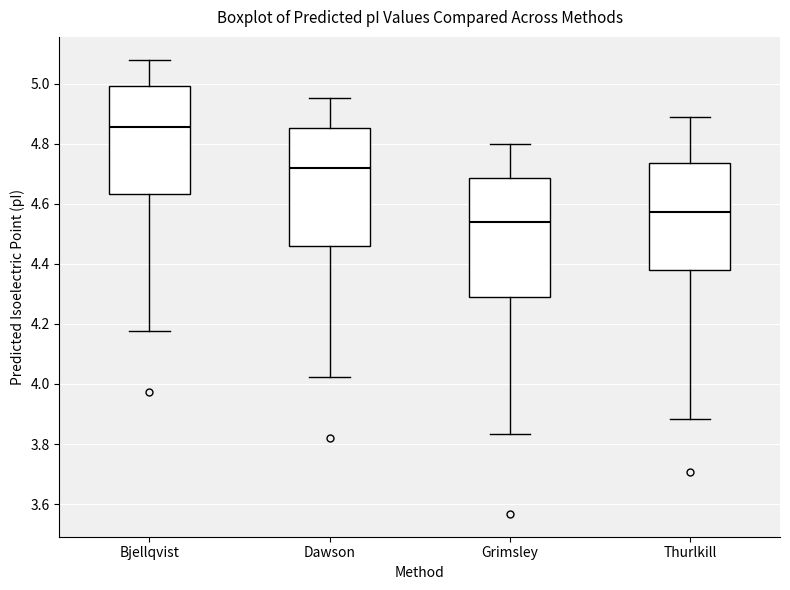

Reading left to right, read every box against the y-axis: the position of its median line, the range the box covers, and the ends of its whiskers. The values are not printed on the chart, so give them approximately, as read against the axis.

Bjellqvist: median 4.86, box 4.64 to 5.00, whiskers 4.18 to 5.08
Dawson: median 4.72, box 4.46 to 4.86, whiskers 4.02 to 4.96
Grimsley: median 4.54, box 4.28 to 4.68, whiskers 3.84 to 4.80
Thurlkill: median 4.58, box 4.38 to 4.74, whiskers 3.88 to 4.88